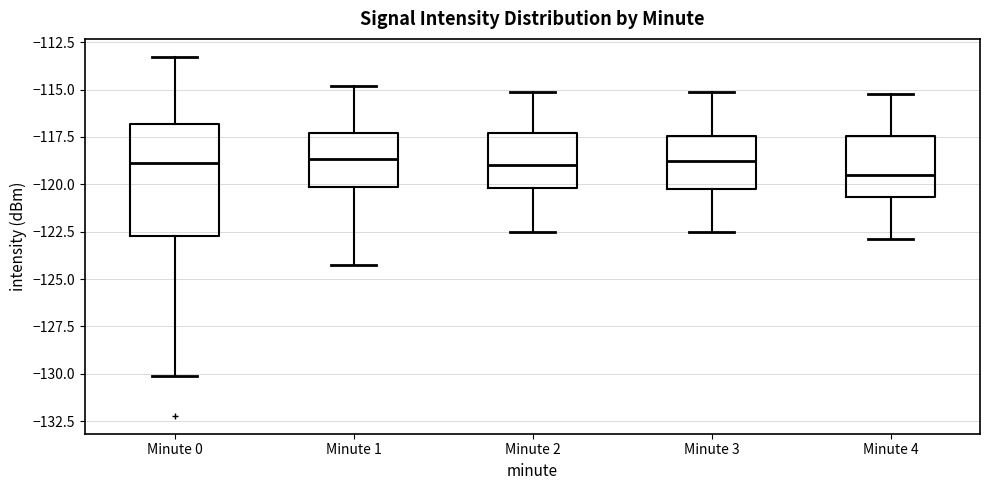

Which box has the lowest median line?

Minute 4